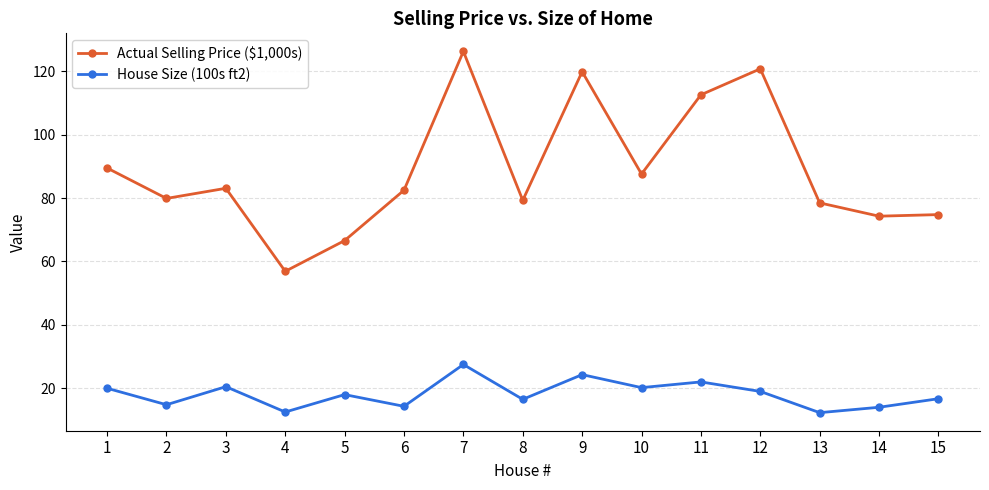

At which category does Actual Selling Price ($1,000s) reach its first local peak?

3